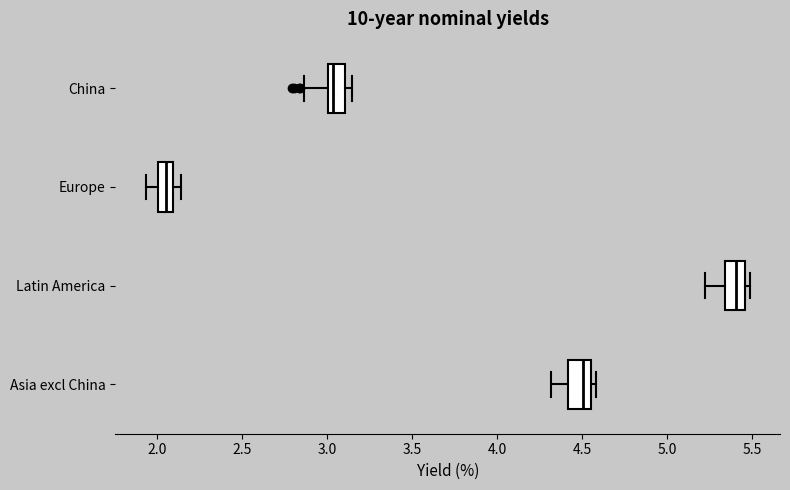

Where does the left whisker of the box for Asia excl China end on the x-axis? The values are not printed on the chart, so give them approximately, as read against the axis.

4.30